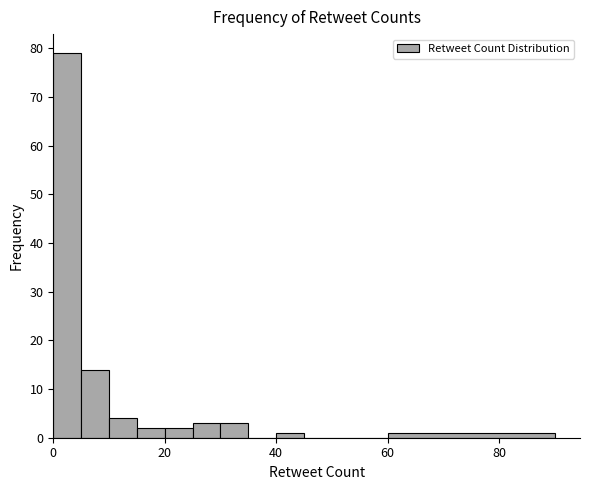

Read against the x-axis, roughly where is the centre of the tallest bar?

2